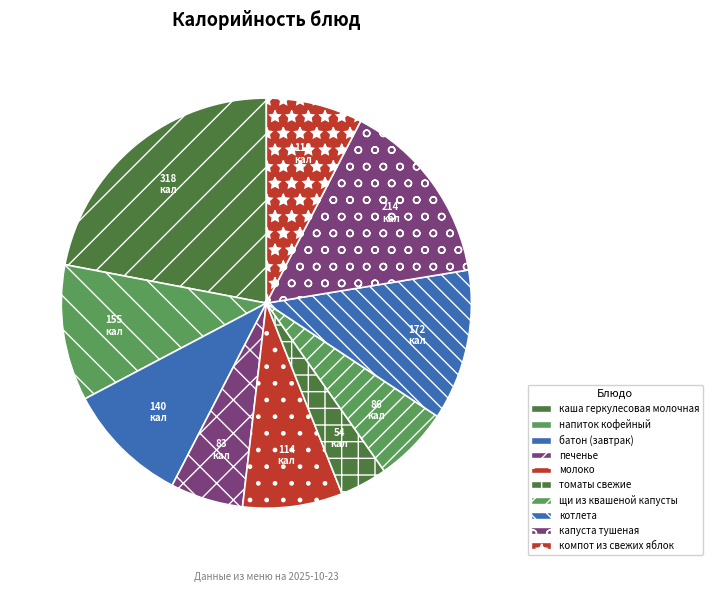

How many segments does this pie chart have?

10